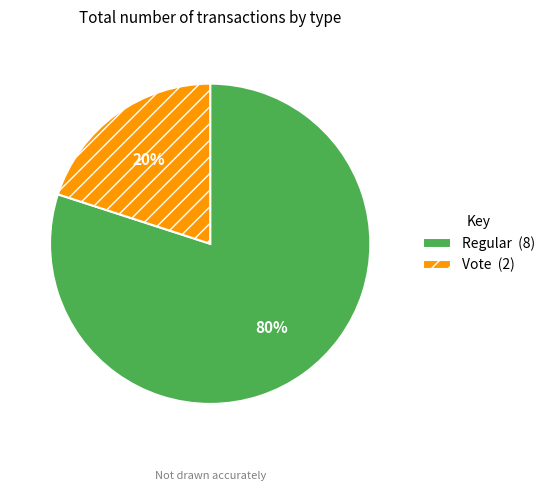

Which category has the smallest portion of the pie?

Vote